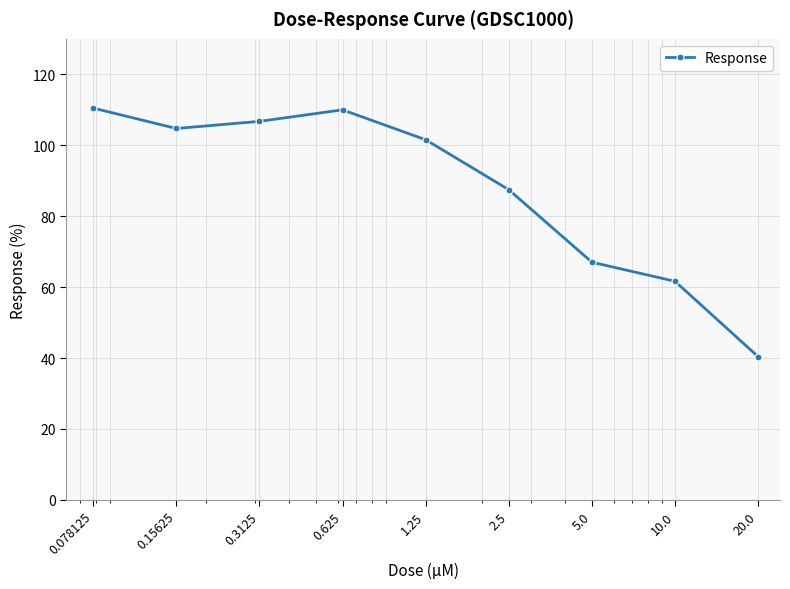

What is the average value?

87.8